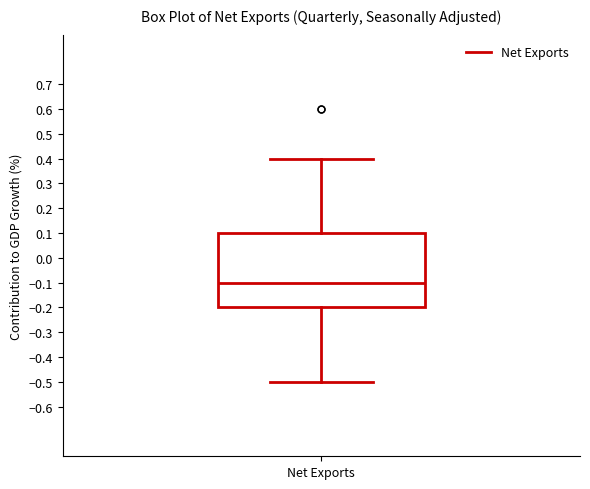

Transcribe this box plot: give where the median line is, the range the box spans, and where the two whiskers end, as read against the y-axis. The values are not printed on the chart, so give them approximately, as read against the axis.

median -0.1, box -0.2 to 0.1, whiskers -0.5 to 0.4